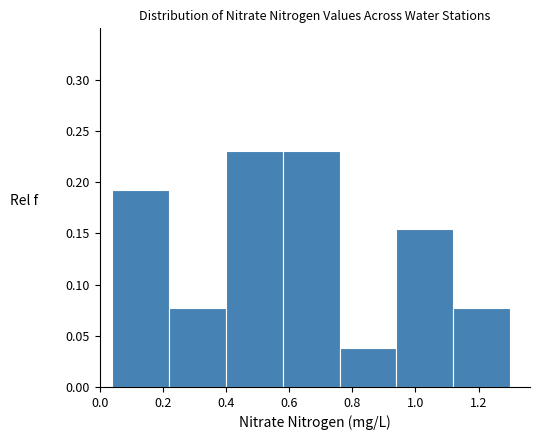

What is the height of the bar covering 0.58 to 0.76 on the x-axis? The values are not printed on the chart, so give them approximately, as read against the axis.

0.230